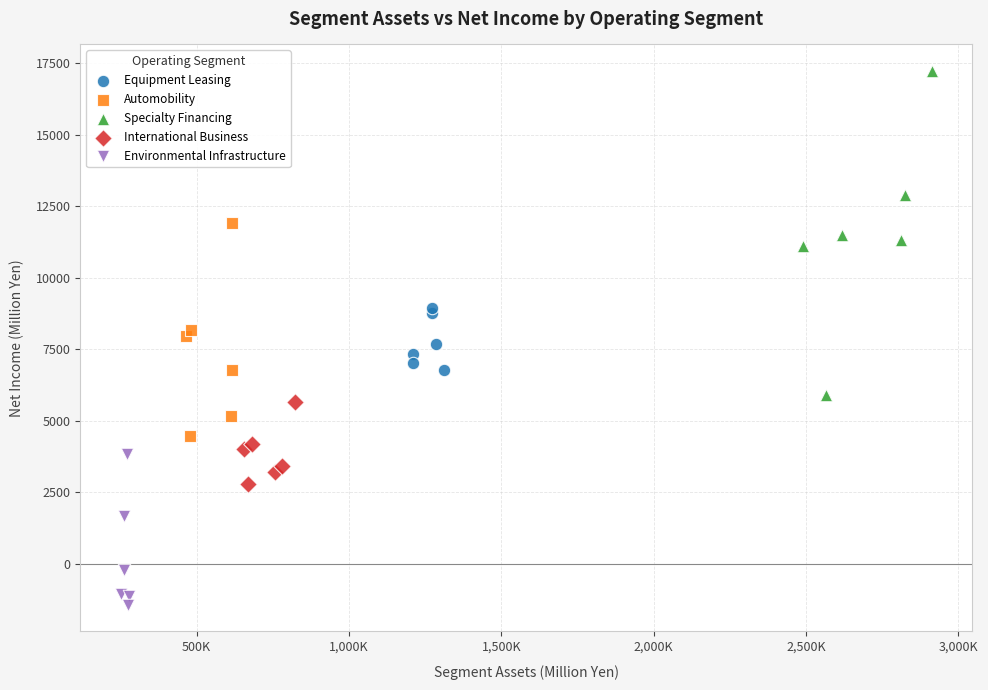

Which series reaches the minimum Y coordinate?

Environmental Infrastructure